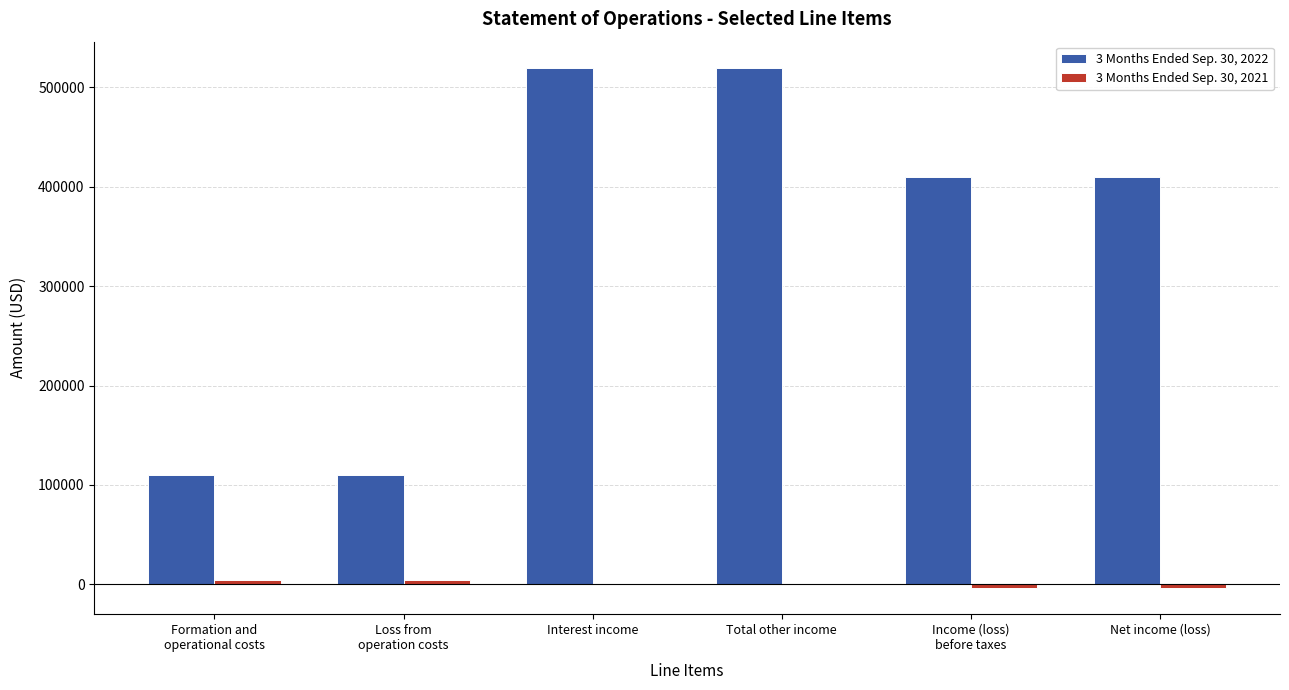

Is it true that 3 Months Ended Sep. 30, 2022 equals 519917 at Total other income?

True